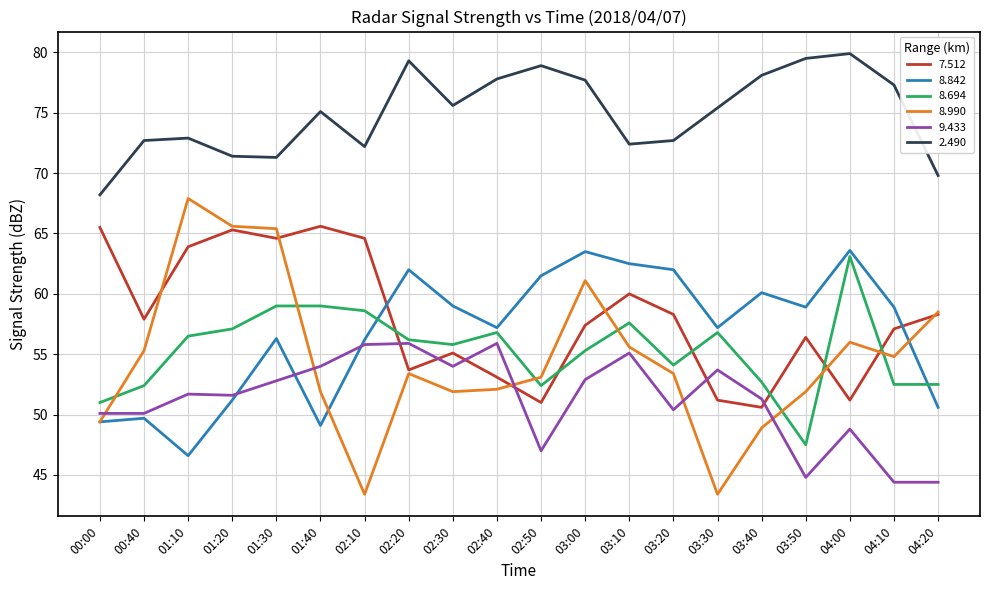

What are all the series names shown in the legend?

7.512, 8.842, 8.694, 8.990, 9.433, 2.490